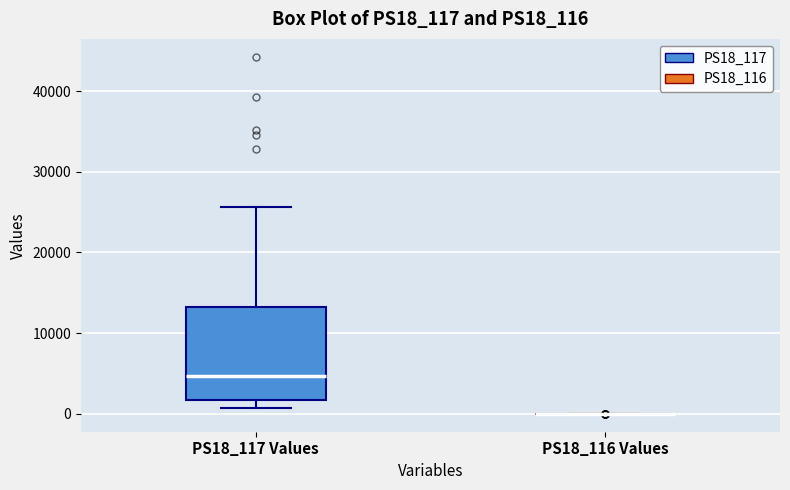

Where is the lower edge of the box for PS18_117 Values on the y-axis? The values are not printed on the chart, so give them approximately, as read against the axis.

2000